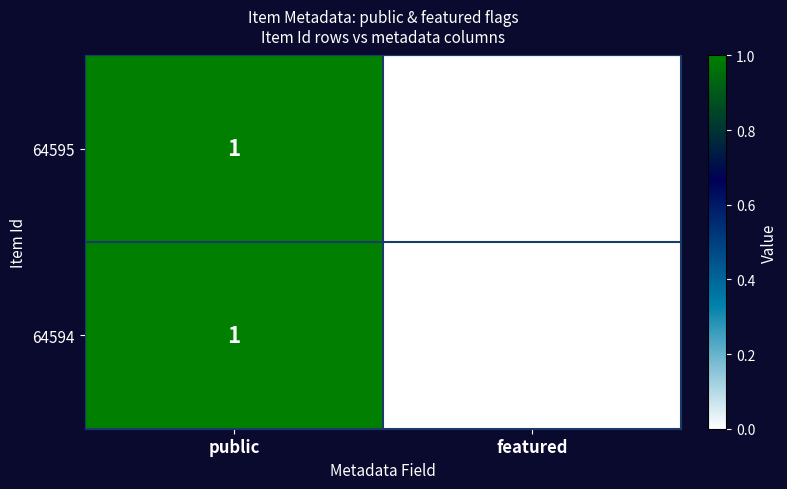

At which category is the sum across all series the highest?

public